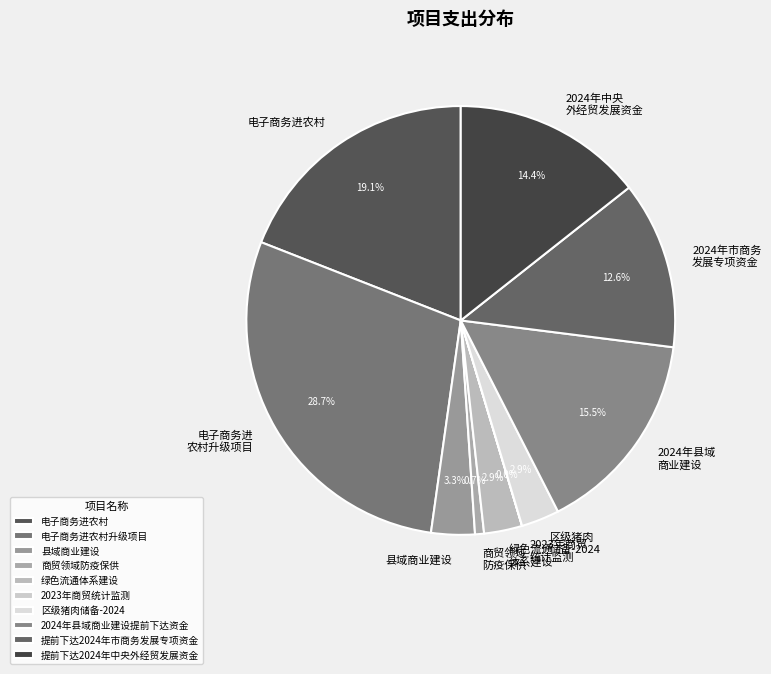

What percentage is the 区级猪肉储备-2024 slice, to the nearest percent?

3%